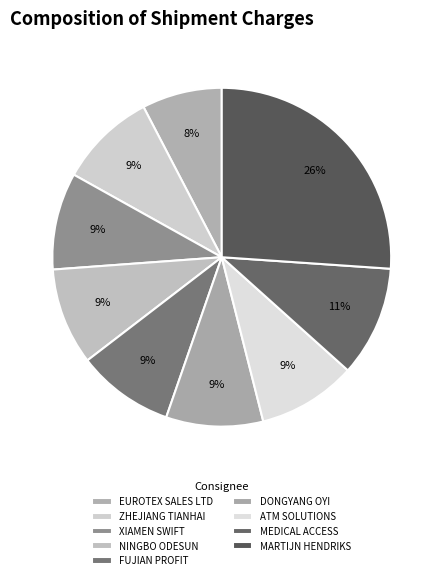

How many segments does this pie chart have?

9